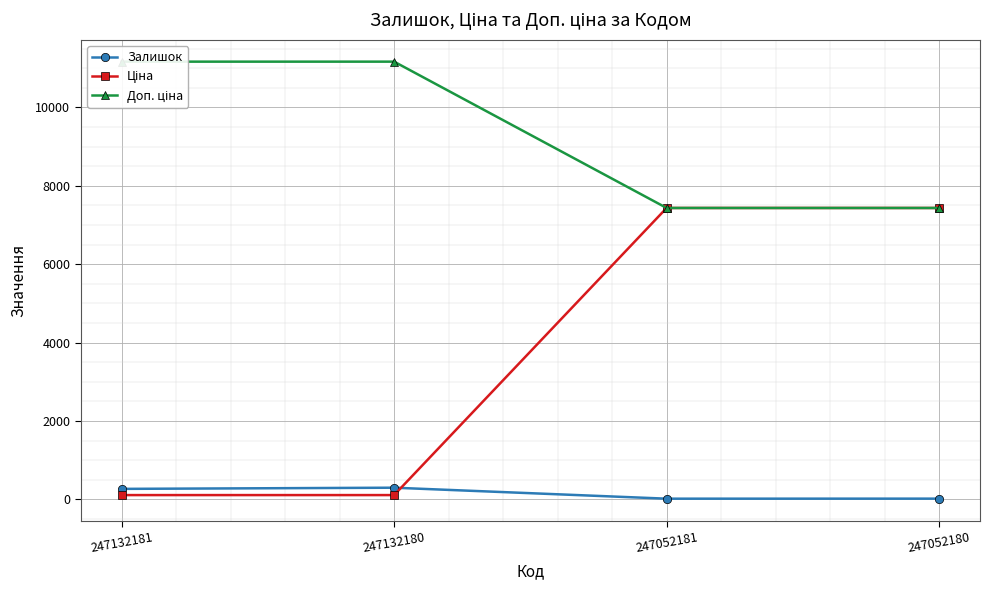

What is the greatest value displayed?

11169.0